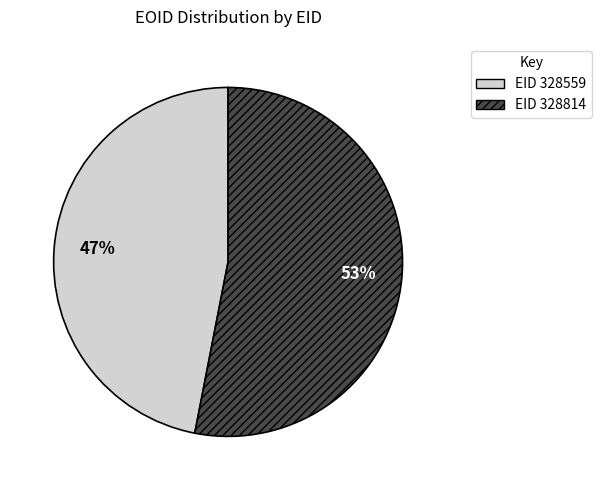

Is there any slice that represents more than half of the pie?

Yes